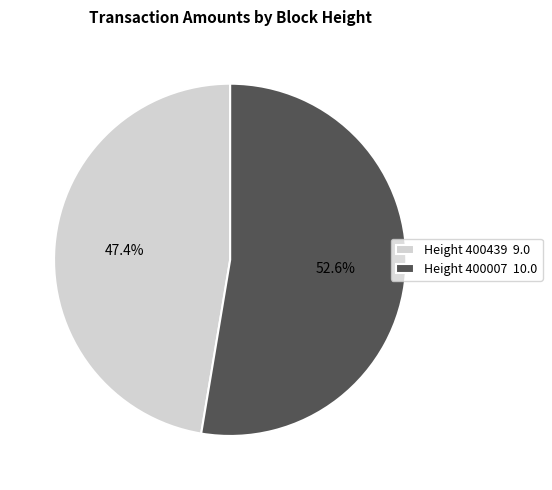

Count the number of slices in the pie.

2